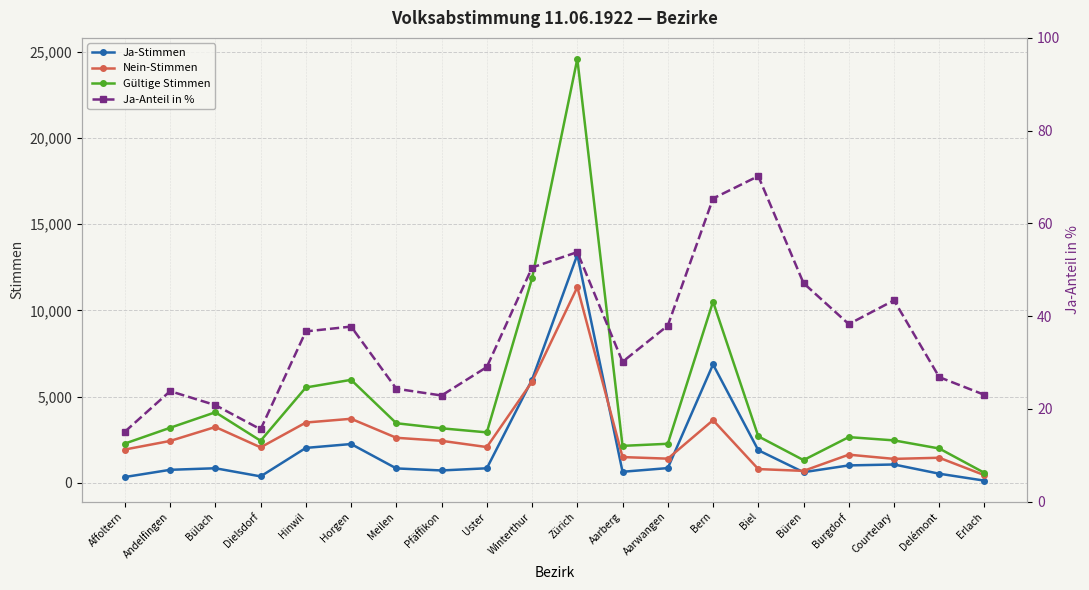

Is it true that Ja-Stimmen equals 1018 at Burgdorf?

True